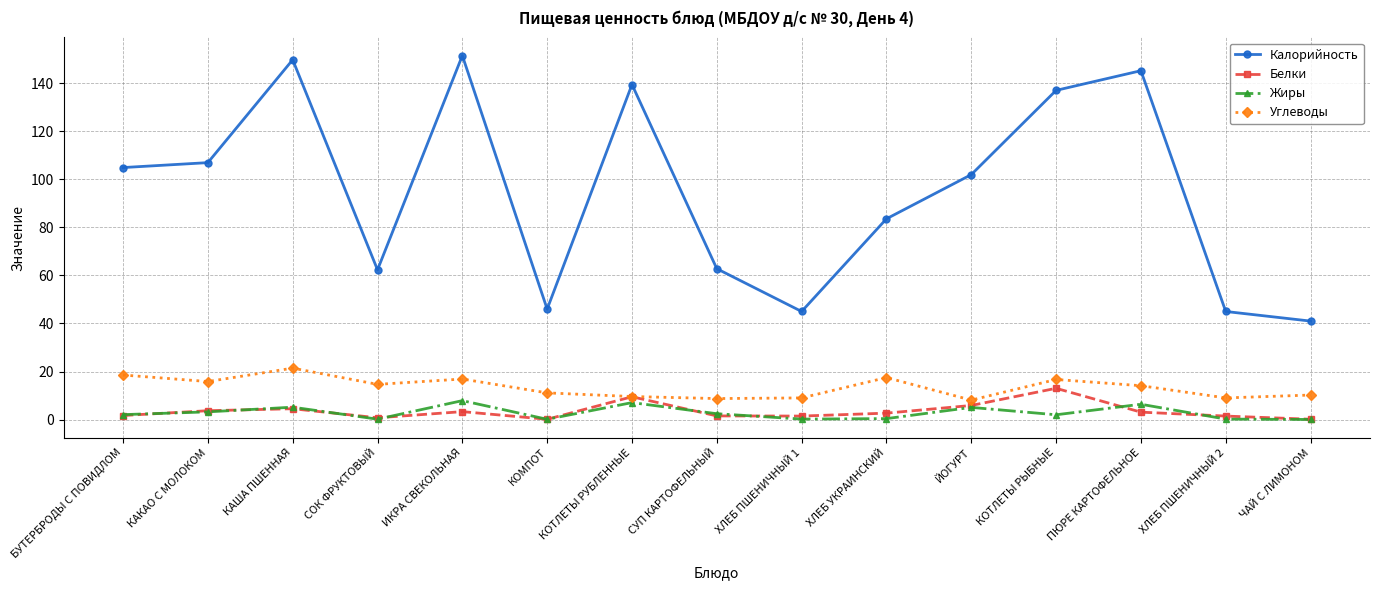

Count the number of categories in the chart.

15